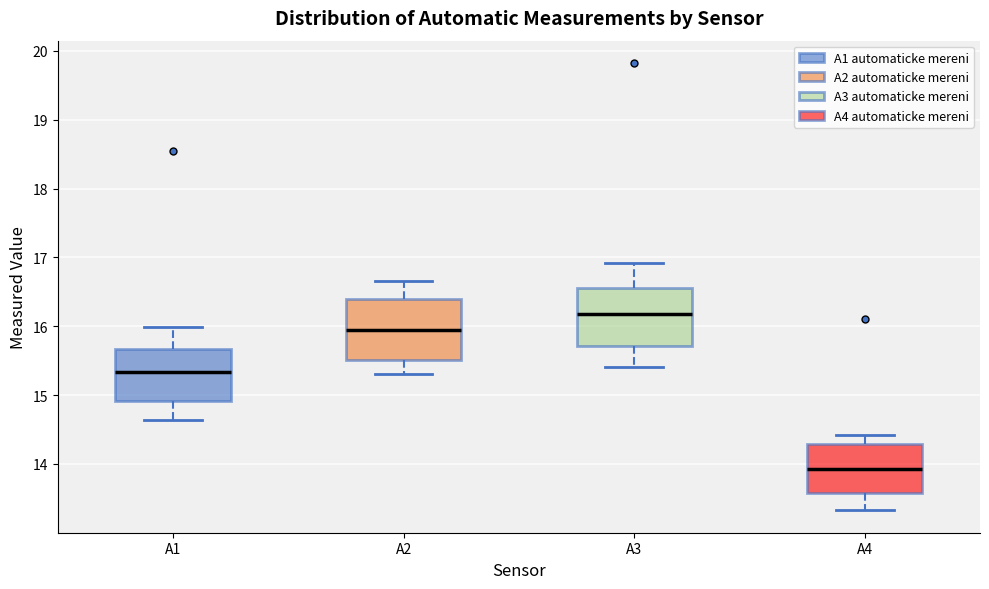

Where does the median line of the box for A4 sit on the y-axis? The values are not printed on the chart, so give them approximately, as read against the axis.

13.9